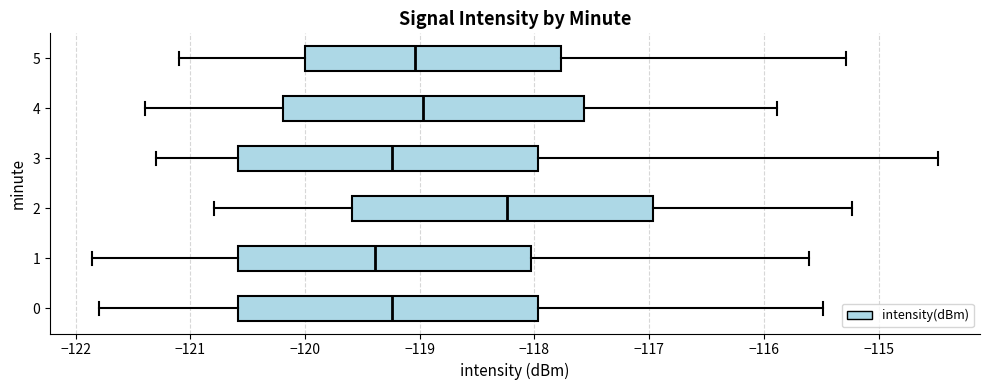

Reading bottom to top, read every box against the x-axis: the position of its median line, the range the box covers, and the ends of its whiskers. The values are not printed on the chart, so give them approximately, as read against the axis.

0: median -119.2, box -120.6 to -118.0, whiskers -121.8 to -115.5
1: median -119.4, box -120.6 to -118.0, whiskers -121.9 to -115.6
2: median -118.2, box -119.6 to -117.0, whiskers -120.8 to -115.2
3: median -119.2, box -120.6 to -118.0, whiskers -121.3 to -114.5
4: median -119.0, box -120.2 to -117.6, whiskers -121.4 to -115.9
5: median -119.0, box -120.0 to -117.8, whiskers -121.1 to -115.3